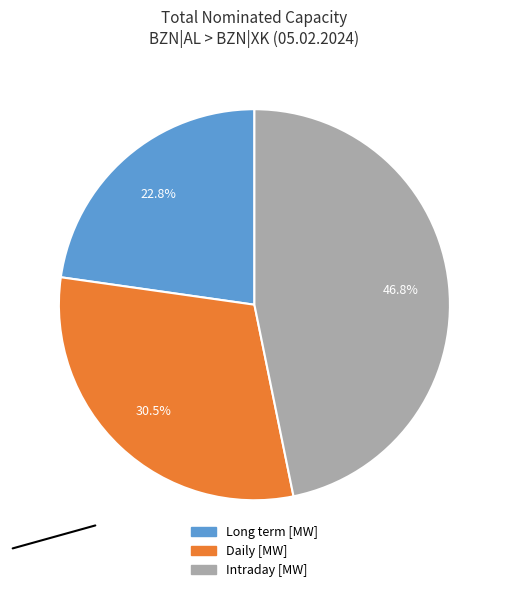

Is there any slice that represents more than half of the pie?

No